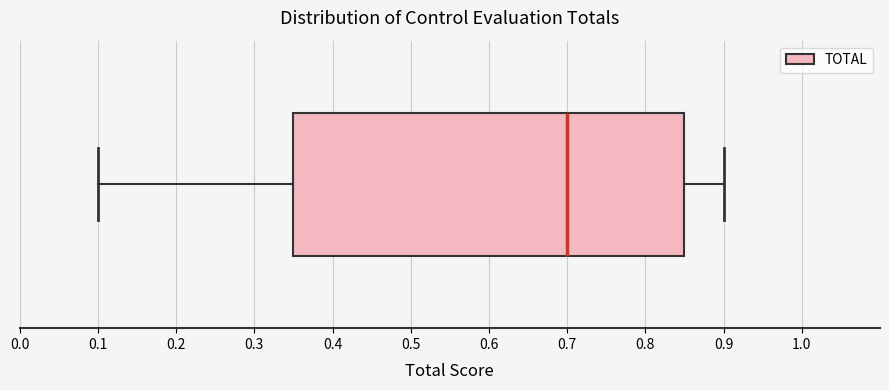

Transcribe this box plot: give where the median line is, the range the box spans, and where the two whiskers end, as read against the x-axis. The values are not printed on the chart, so give them approximately, as read against the axis.

median 0.70, box 0.35 to 0.85, whiskers 0.10 to 0.90